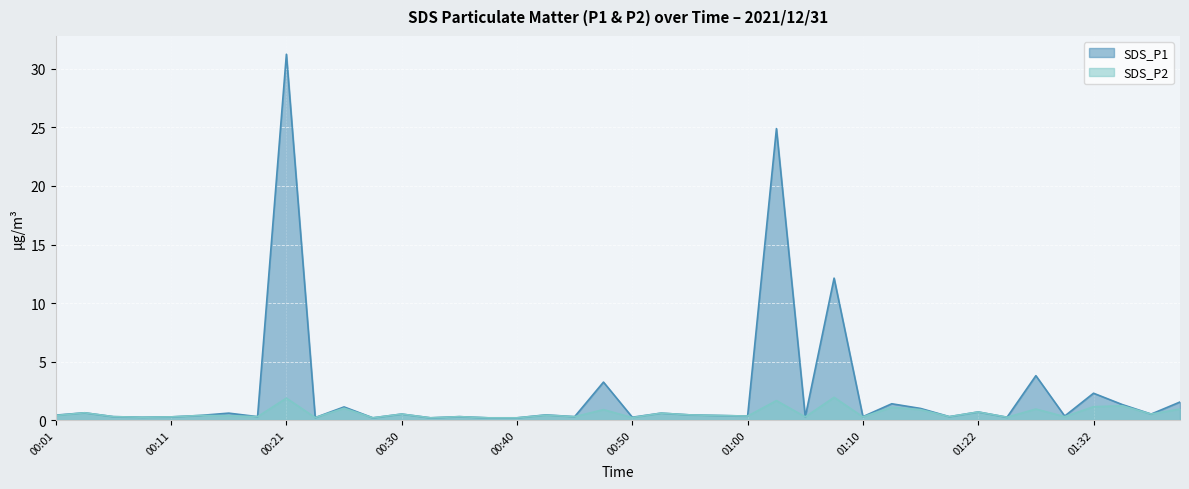

Reading right to left, transcribe all the data shown in this chart.

SDS_P1: 01:39=1.6	01:37=0.5	01:34=1.3	01:32=2.3	01:30=0.3	01:27=3.8	01:25=0.2	01:22=0.7	01:20=0.3	01:15=1.0	01:12=1.4	01:10=0.3	01:07=12.1	01:05=0.3	01:02=24.9	01:00=0.3	00:57=0.4	00:55=0.5	00:52=0.6	00:50=0.2	00:48=3.2	00:45=0.3	00:43=0.5	00:40=0.2	00:38=0.2	00:35=0.3	00:33=0.2	00:30=0.5	00:28=0.2	00:26=1.1	00:23=0.2	00:21=31.2	00:18=0.3	00:16=0.6	00:13=0.4	00:11=0.3	00:08=0.2	00:06=0.3	00:03=0.6	00:01=0.4
SDS_P2: 01:39=0.9	01:37=0.5	01:34=1.2	01:32=1.1	01:30=0.3	01:27=0.9	01:25=0.2	01:22=0.7	01:20=0.3	01:15=0.9	01:12=1.1	01:10=0.3	01:07=1.9	01:05=0.3	01:02=1.7	01:00=0.3	00:57=0.4	00:55=0.5	00:52=0.6	00:50=0.2	00:48=0.9	00:45=0.3	00:43=0.4	00:40=0.2	00:38=0.2	00:35=0.3	00:33=0.2	00:30=0.5	00:28=0.2	00:26=1.0	00:23=0.2	00:21=1.9	00:18=0.3	00:16=0.4	00:13=0.4	00:11=0.3	00:08=0.2	00:06=0.3	00:03=0.6	00:01=0.4